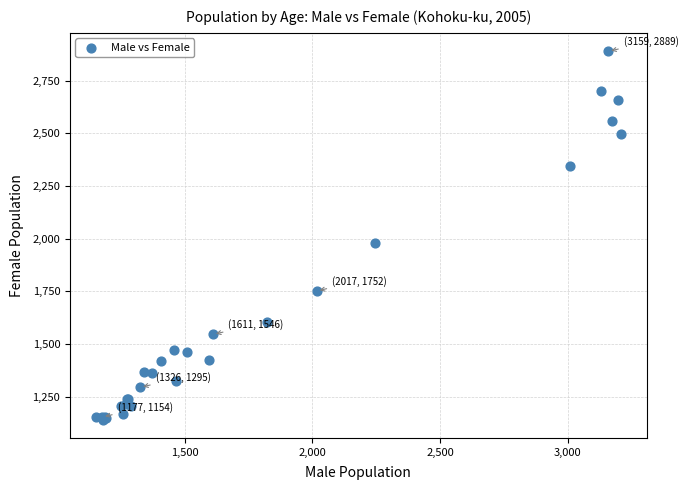

What Y value in the scatter plot is closest to 2015?

1981